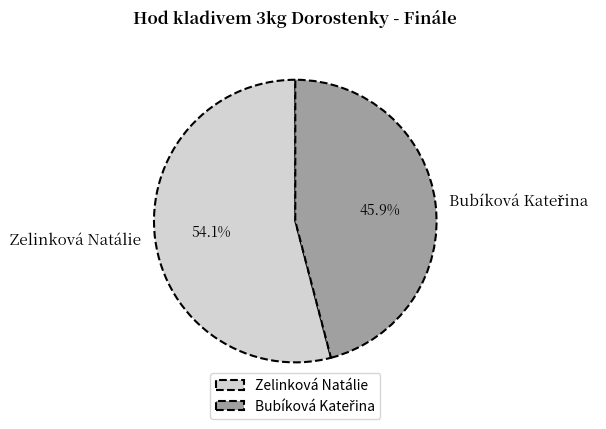

How many slices are in this pie chart?

2